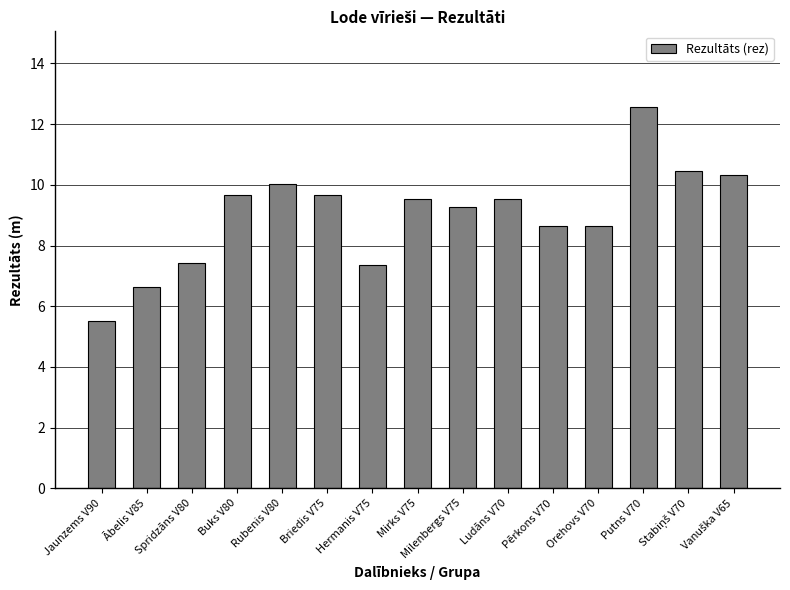

The value at Pērkons V70 is 8.7. True or false?

True